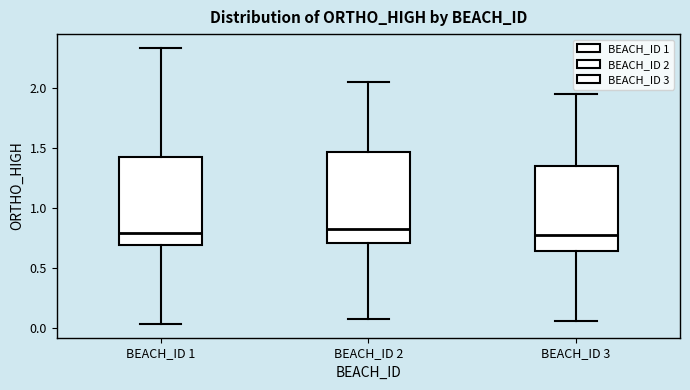

Reading left to right, read every box against the y-axis: the position of its median line, the range the box covers, and the ends of its whiskers. The values are not printed on the chart, so give them approximately, as read against the axis.

BEACH_ID 1: median 0.80, box 0.70 to 1.45, whiskers 0.05 to 2.35
BEACH_ID 2: median 0.85, box 0.70 to 1.45, whiskers 0.10 to 2.05
BEACH_ID 3: median 0.80, box 0.65 to 1.35, whiskers 0.05 to 1.95